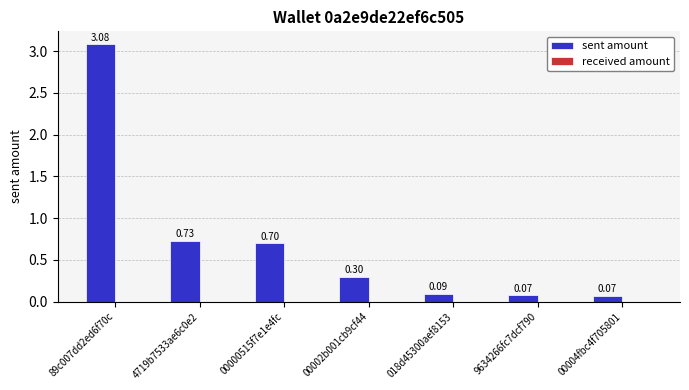

Which has a higher value, 89c007dd2ed6f70c or 4719b7533ae6c0e2?

89c007dd2ed6f70c